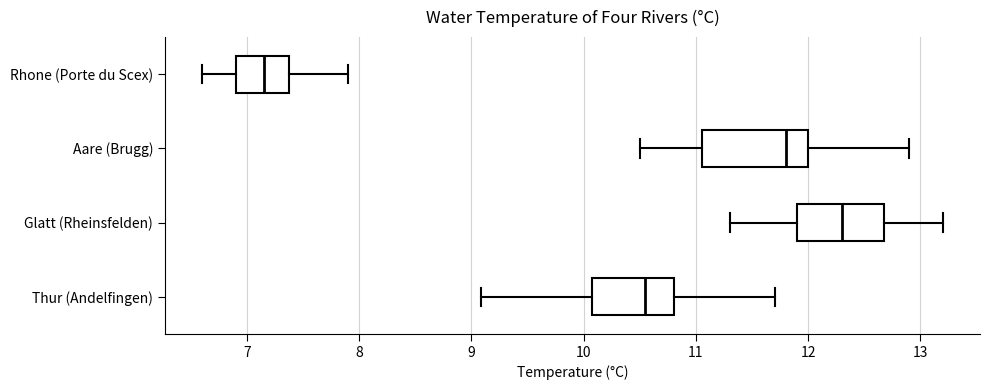

Where does the right whisker of the box for Glatt (Rheinsfelden) end on the x-axis? The values are not printed on the chart, so give them approximately, as read against the axis.

13.2